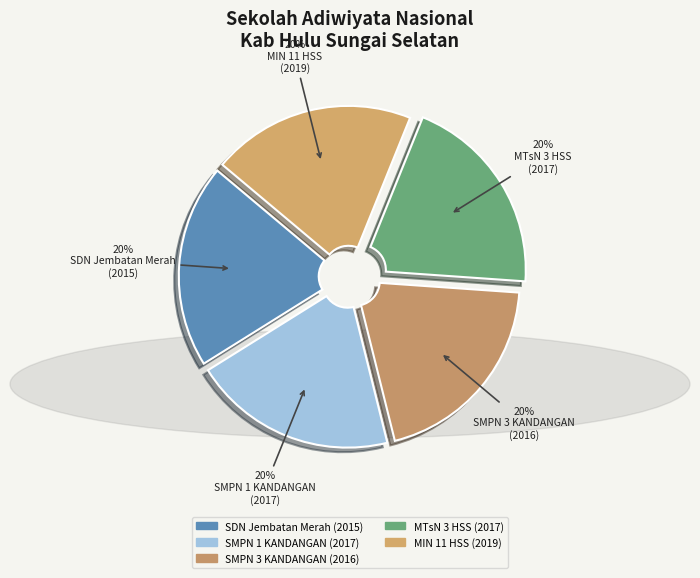

How many segments does this pie chart have?

5